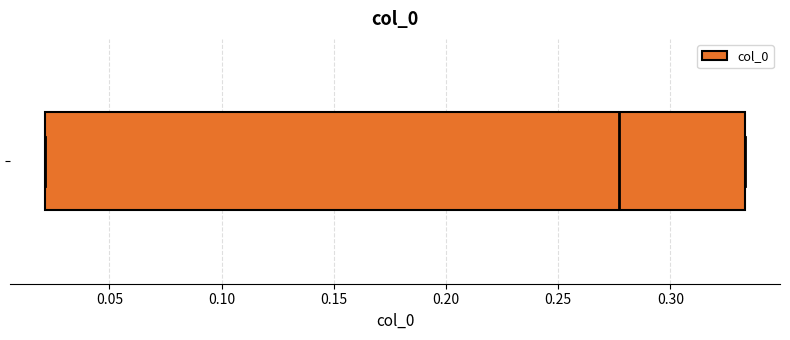

Where does the median line of the box sit on the x-axis? The values are not printed on the chart, so give them approximately, as read against the axis.

0.275